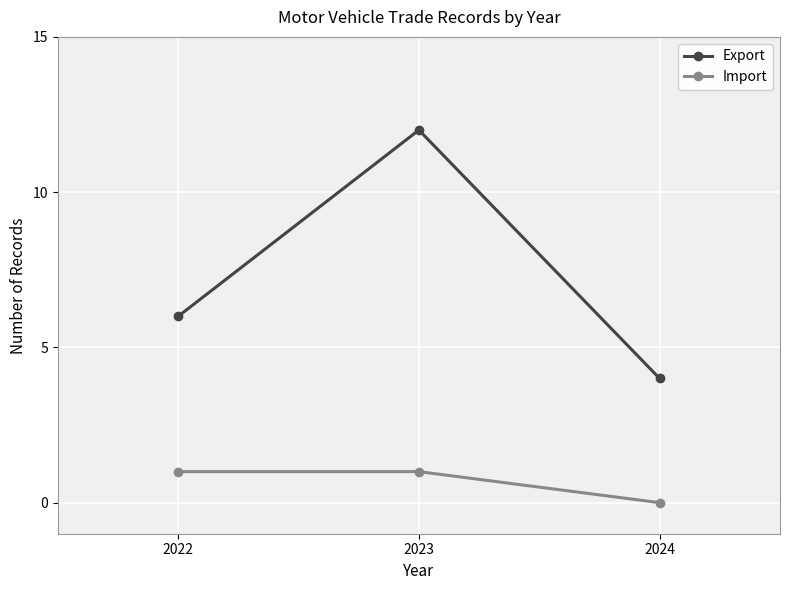

What is the spread (max minus min) of values at 2023?

11